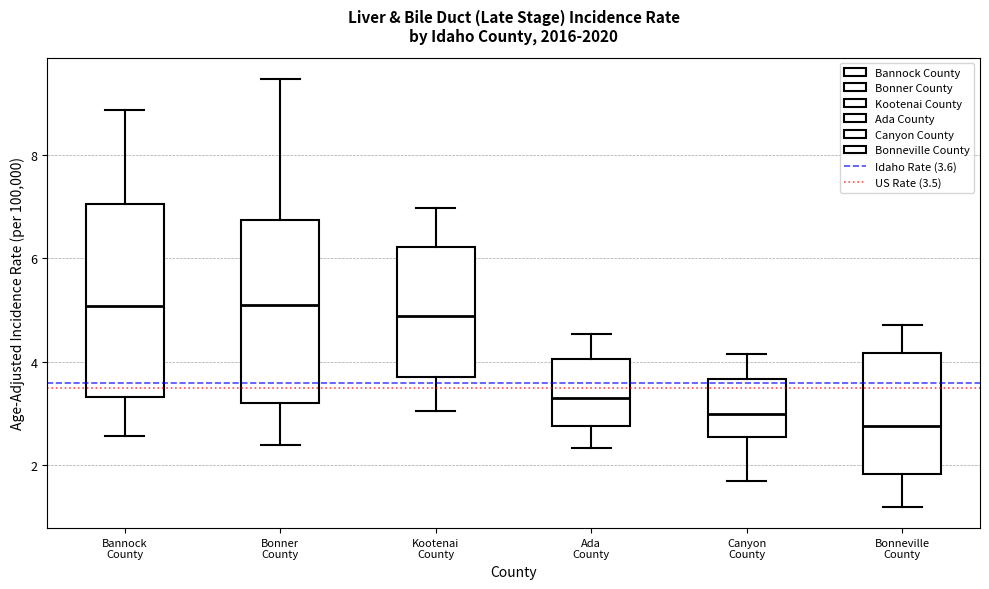

Reading left to right, transcribe this box plot: for each box, give where its median line is, the range the box spans, and where its two whiskers end, as read against the y-axis. The values are not printed on the chart, so give them approximately, as read against the axis.

Bannock County: median 5.0, box 3.4 to 7.0, whiskers 2.6 to 8.8
Bonner County: median 5.2, box 3.2 to 6.8, whiskers 2.4 to 9.4
Kootenai County: median 4.8, box 3.8 to 6.2, whiskers 3.0 to 7.0
Ada County: median 3.2, box 2.8 to 4.0, whiskers 2.4 to 4.6
Canyon County: median 3.0, box 2.6 to 3.6, whiskers 1.6 to 4.2
Bonneville County: median 2.8, box 1.8 to 4.2, whiskers 1.2 to 4.8